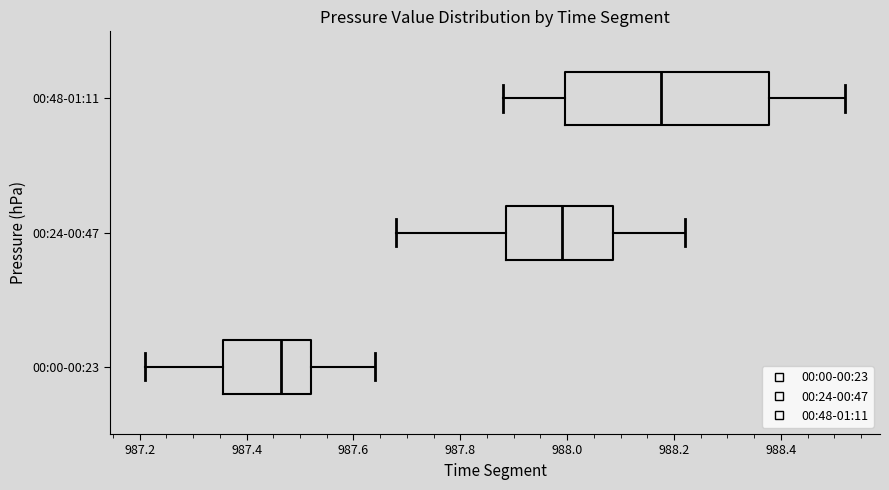

Comparing the boxes themselves (not the whiskers), which one is the widest?

00:48-01:11